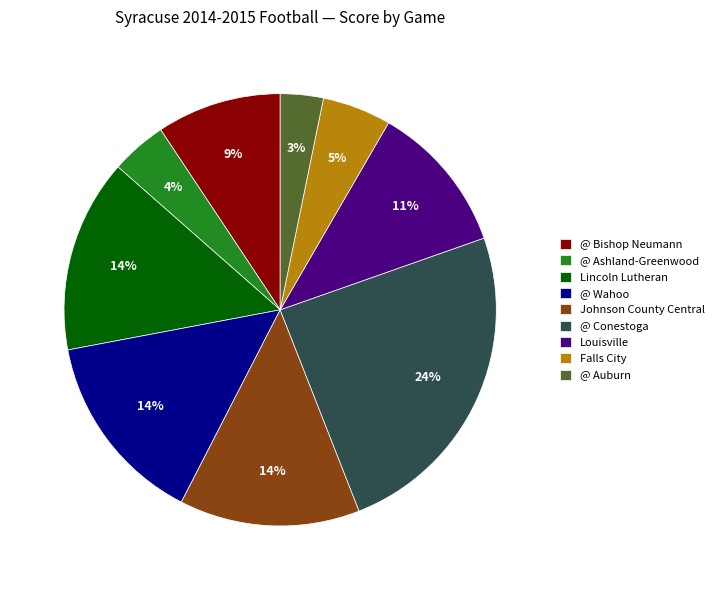

To the nearest percent, what percentage of the pie is @ Ashland-Greenwood?

4%